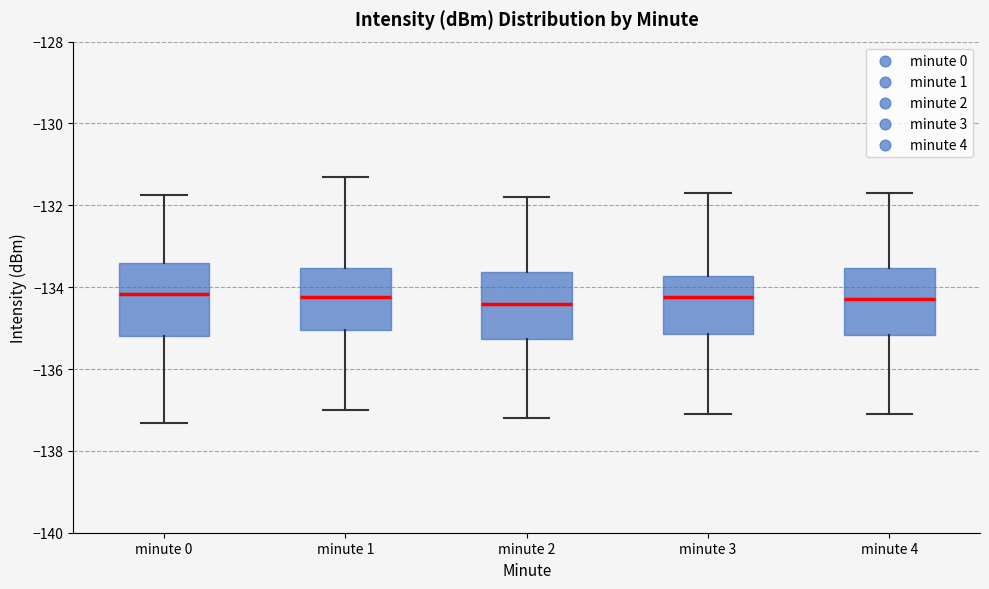

Where does the lower whisker of the box for minute 4 end on the y-axis? The values are not printed on the chart, so give them approximately, as read against the axis.

-137.0